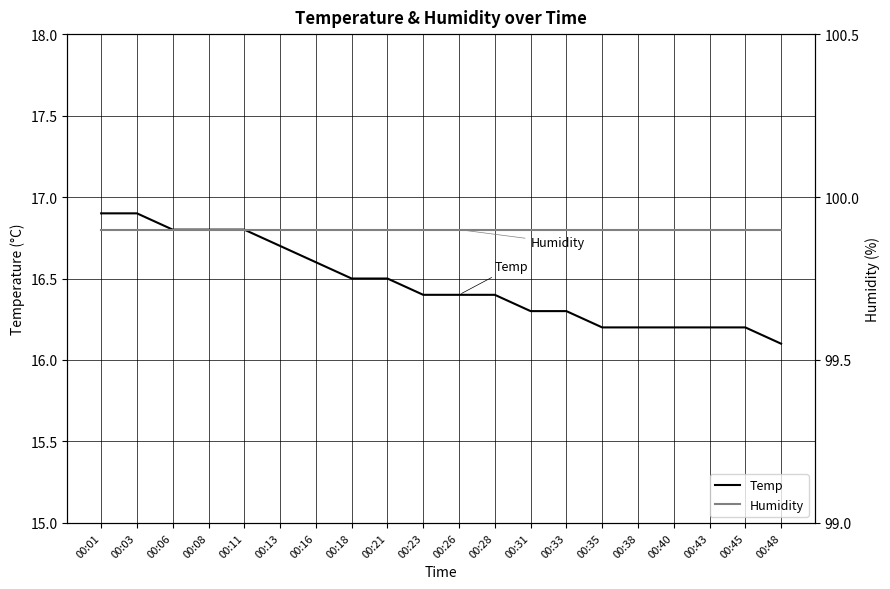

The Temp series shows 10.8 at 00:40. True or false?

False